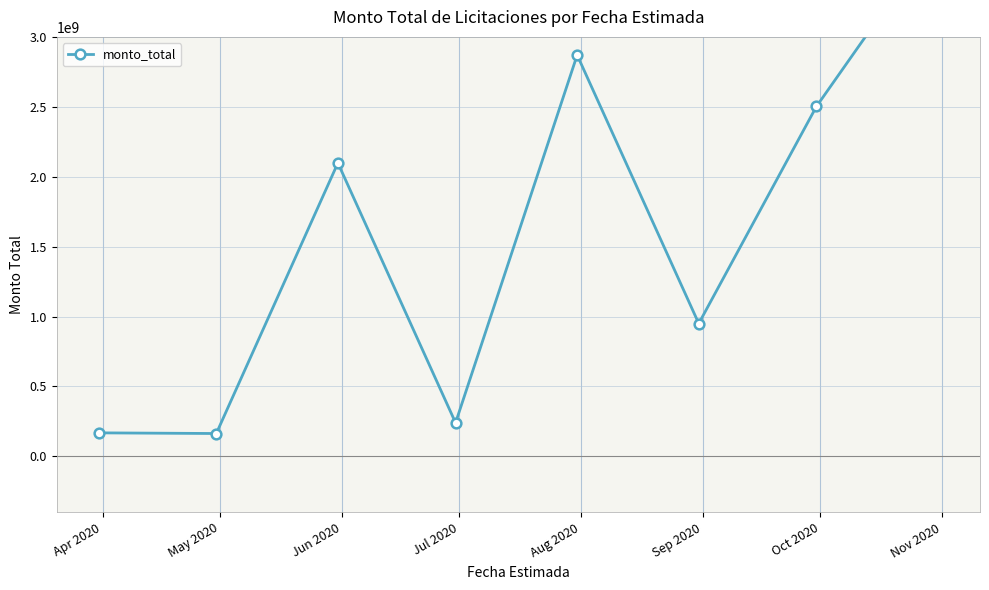

The chart shows a value of 3739738129 at Nov 2020. True or false?

True